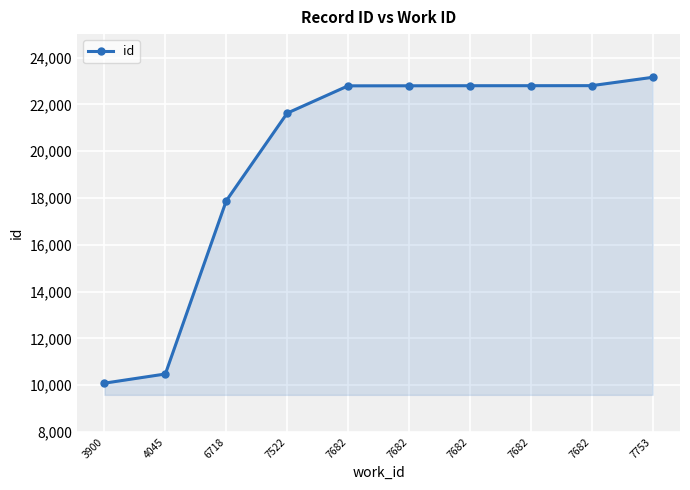

How many categories are shown in the chart?

10